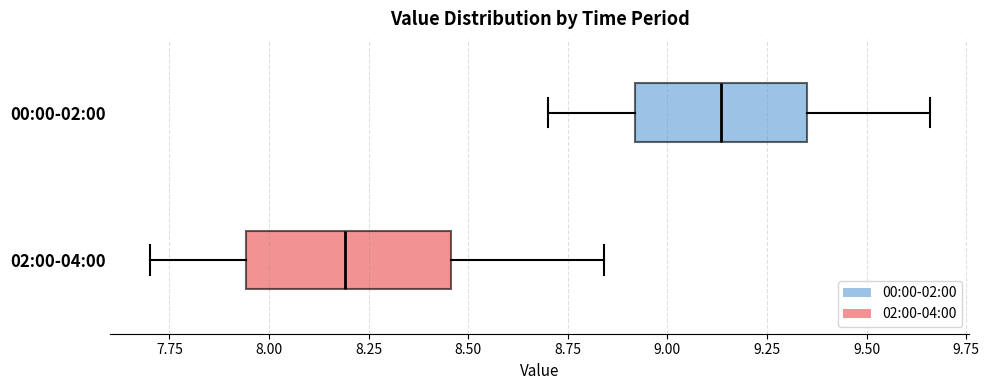

Reading bottom to top, read every box against the x-axis: the position of its median line, the range the box covers, and the ends of its whiskers. The values are not printed on the chart, so give them approximately, as read against the axis.

02:00-04:00: median 8.20, box 7.95 to 8.45, whiskers 7.70 to 8.85
00:00-02:00: median 9.15, box 8.90 to 9.35, whiskers 8.70 to 9.65